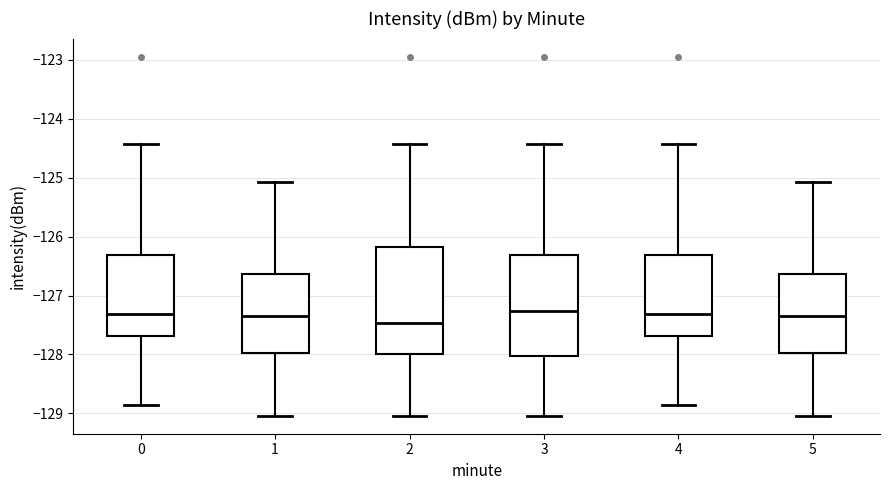

Reading left to right, transcribe this box plot: for each box, give where its median line is, the range the box spans, and where its two whiskers end, as read against the y-axis. The values are not printed on the chart, so give them approximately, as read against the axis.

0: median -127.3, box -127.7 to -126.3, whiskers -128.9 to -124.4
1: median -127.4, box -128.0 to -126.6, whiskers -129.0 to -125.1
2: median -127.5, box -128.0 to -126.2, whiskers -129.0 to -124.4
3: median -127.3, box -128.0 to -126.3, whiskers -129.0 to -124.4
4: median -127.3, box -127.7 to -126.3, whiskers -128.9 to -124.4
5: median -127.4, box -128.0 to -126.6, whiskers -129.0 to -125.1